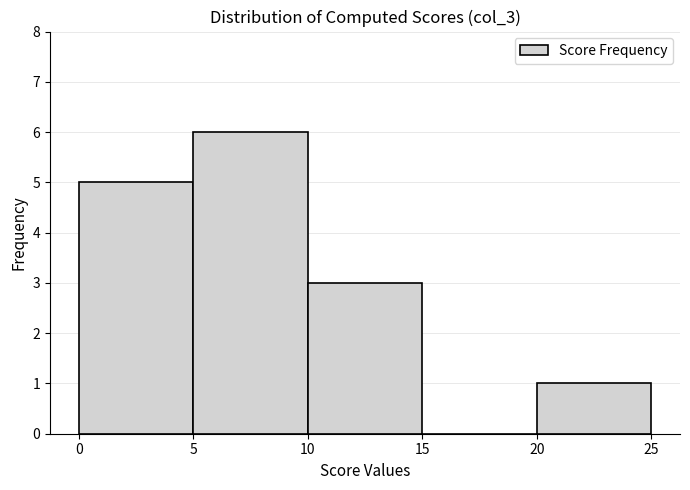

Which range on the x-axis has the tallest bar?

5 to 10